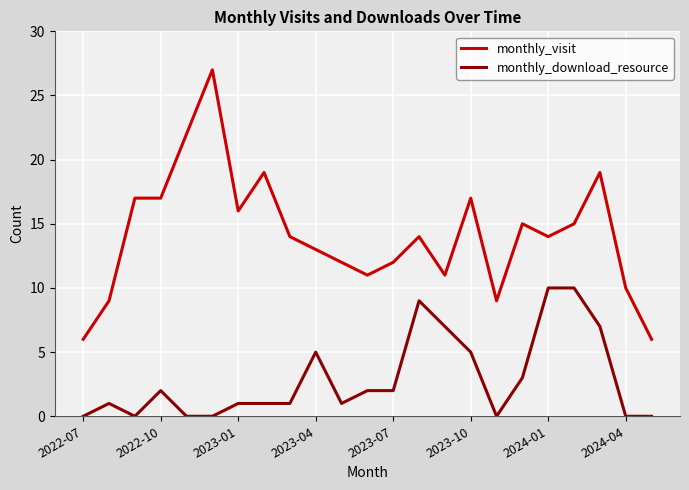

Which series has the largest range (max minus min)?

monthly_visit